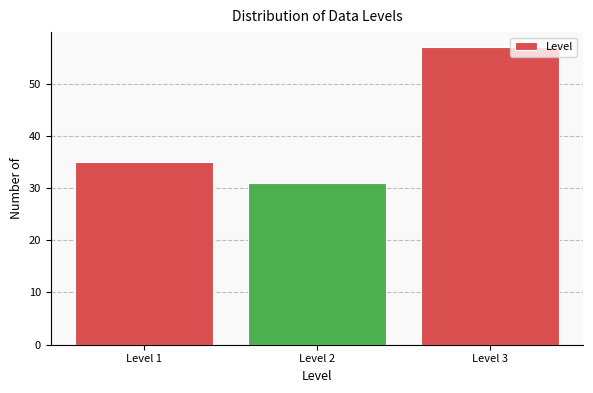

Reading left to right, list all the values displayed in this chart.

35	31	57